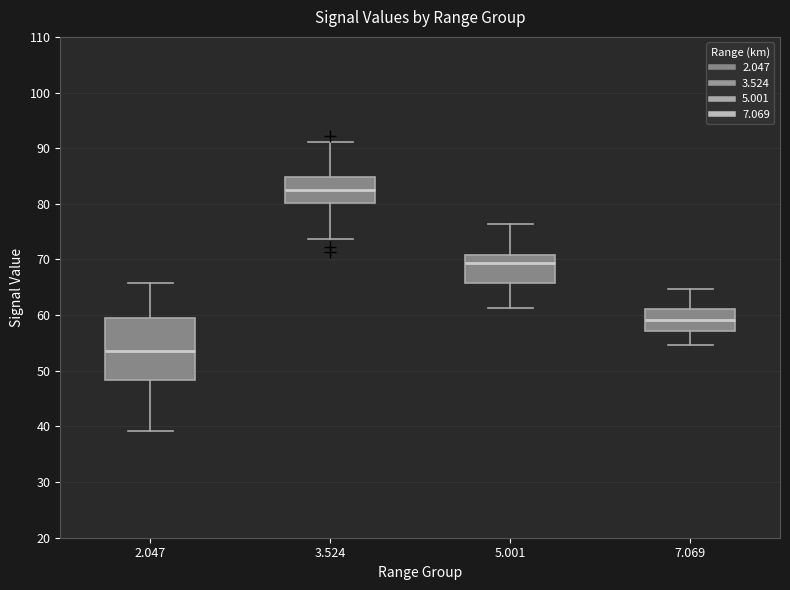

Reading left to right, transcribe this box plot: for each box, give where its median line is, the range the box spans, and where its two whiskers end, as read against the y-axis. The values are not printed on the chart, so give them approximately, as read against the axis.

2.047: median 54, box 48 to 60, whiskers 39 to 66
3.524: median 83, box 80 to 85, whiskers 74 to 91
5.001: median 69, box 66 to 71, whiskers 61 to 76
7.069: median 59, box 57 to 61, whiskers 55 to 65